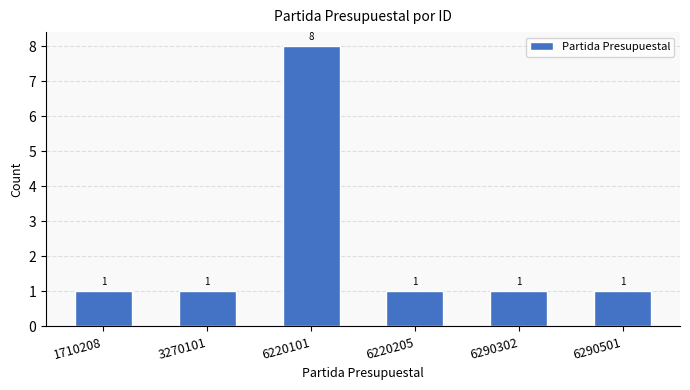

The chart shows a value of 1 at 1710208. True or false?

True